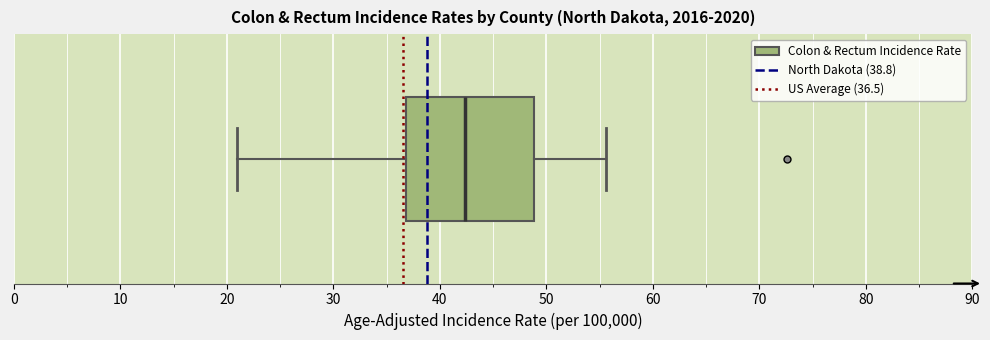

Where does the right whisker of the box end on the x-axis? The values are not printed on the chart, so give them approximately, as read against the axis.

56